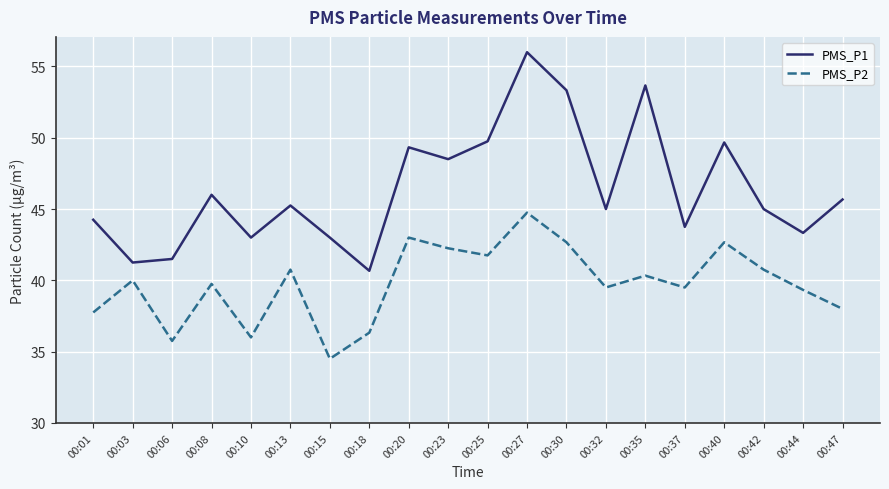

True or false: PMS_P1 and PMS_P2 intersect in this chart.

False